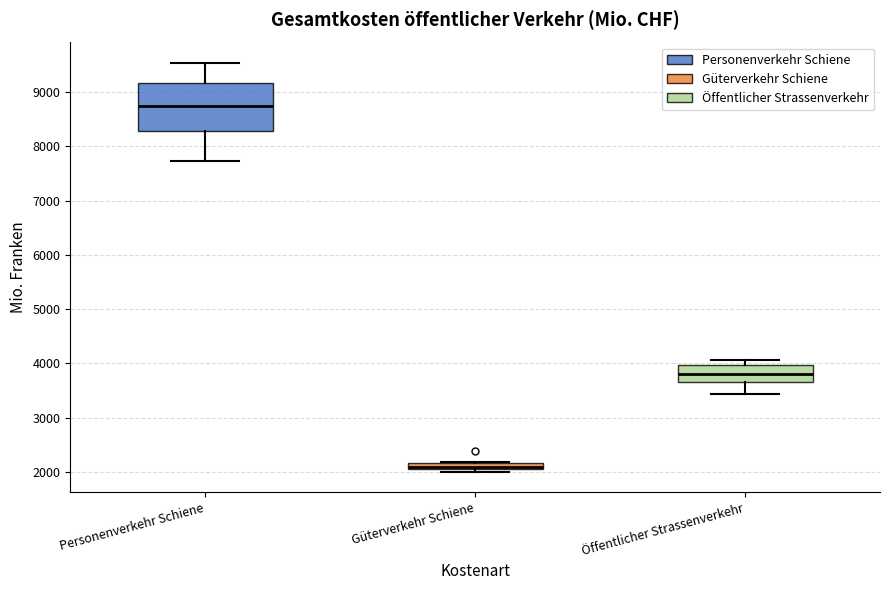

Where does the lower whisker of the box for Öffentlicher Strassenverkehr end on the y-axis? The values are not printed on the chart, so give them approximately, as read against the axis.

3400